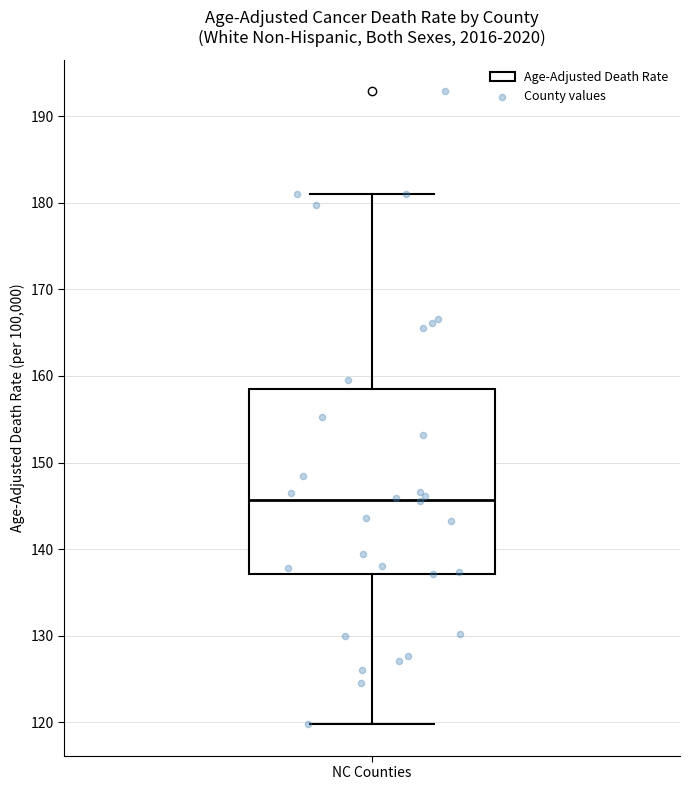

Read this box plot against the y-axis: the position of the median line, the range covered by the box, and the ends of both whiskers. The values are not printed on the chart, so give them approximately, as read against the axis.

median 146, box 137 to 158, whiskers 120 to 181